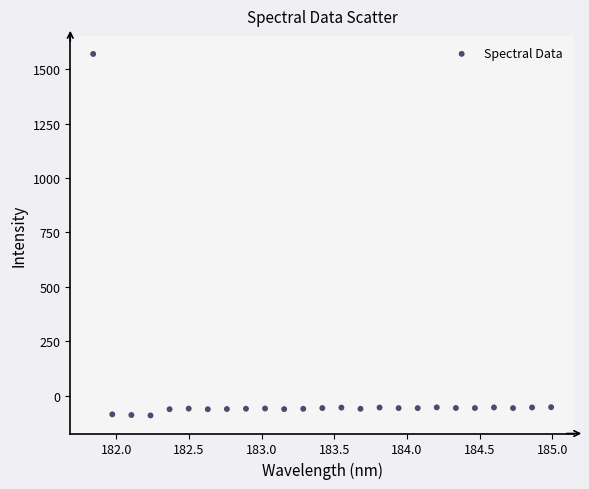

What is the range of Y values (max minus min)?

1660.8